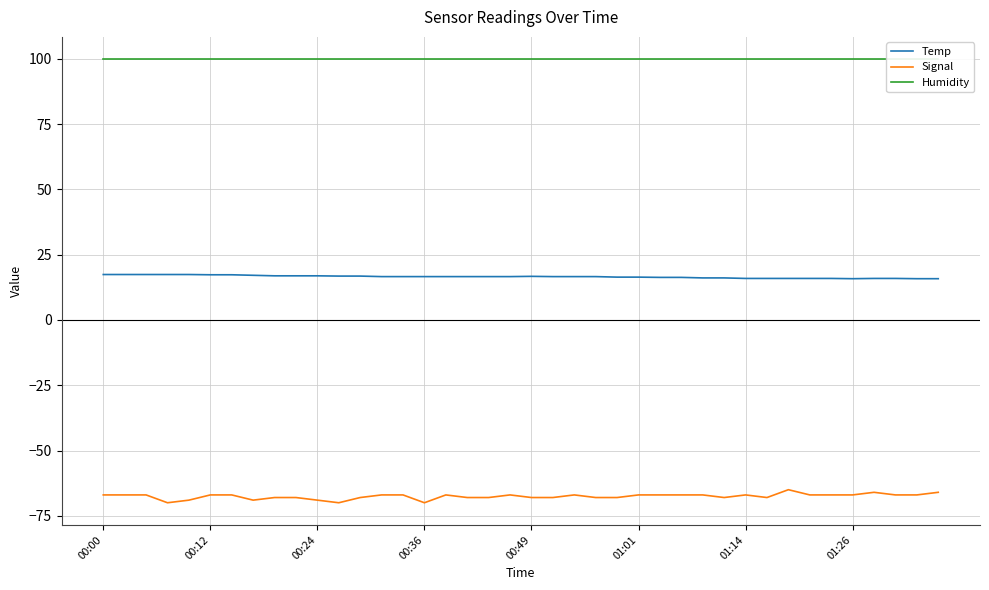

True or false: Temp and Signal cross at least once.

False